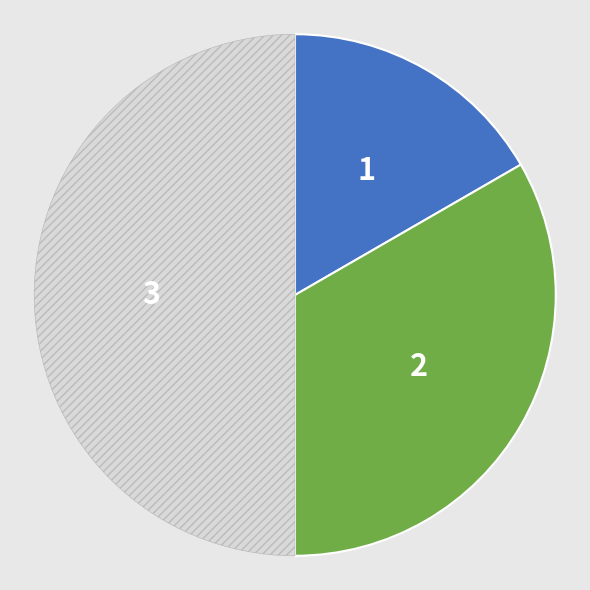

Does 1 account for over 50% of the chart?

No